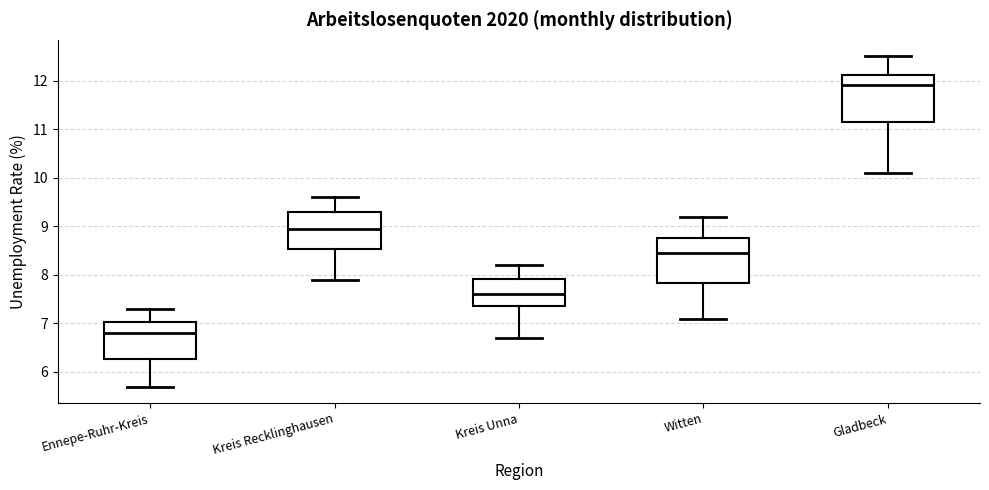

Reading left to right, read every box against the y-axis: the position of its median line, the range the box covers, and the ends of its whiskers. The values are not printed on the chart, so give them approximately, as read against the axis.

Ennepe-Ruhr-Kreis: median 6.8, box 6.3 to 7.0, whiskers 5.7 to 7.3
Kreis Recklinghausen: median 9.0, box 8.5 to 9.3, whiskers 7.9 to 9.6
Kreis Unna: median 7.6, box 7.4 to 7.9, whiskers 6.7 to 8.2
Witten: median 8.5, box 7.8 to 8.8, whiskers 7.1 to 9.2
Gladbeck: median 11.9, box 11.2 to 12.1, whiskers 10.1 to 12.5